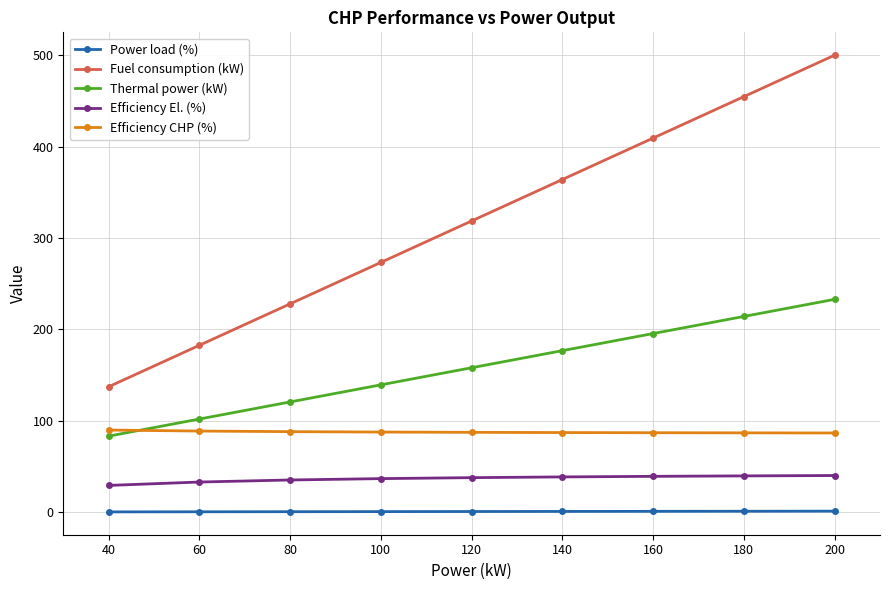

True or false: Efficiency El. (%) and Fuel consumption (kW) intersect in this chart.

False